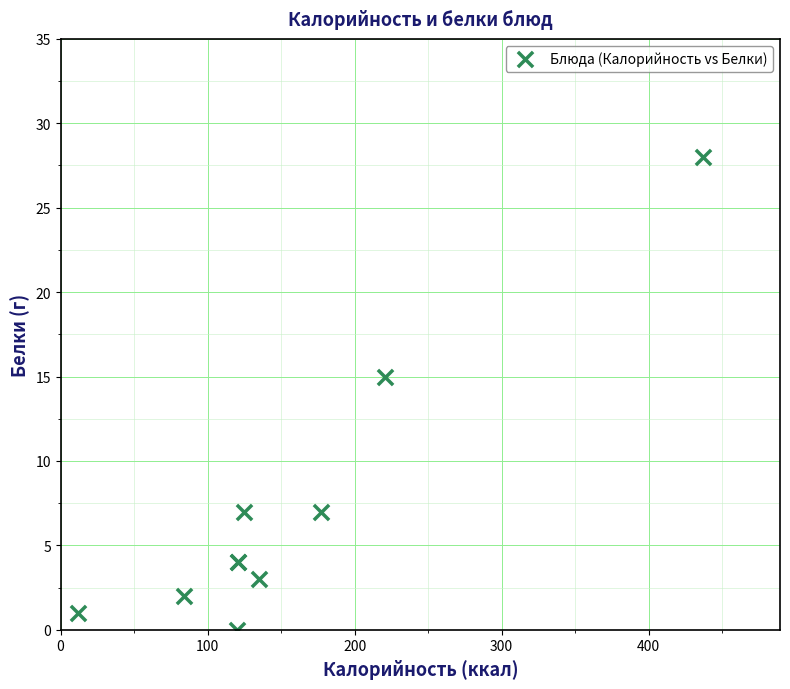

What Y value in the scatter plot is closest to 14?

15